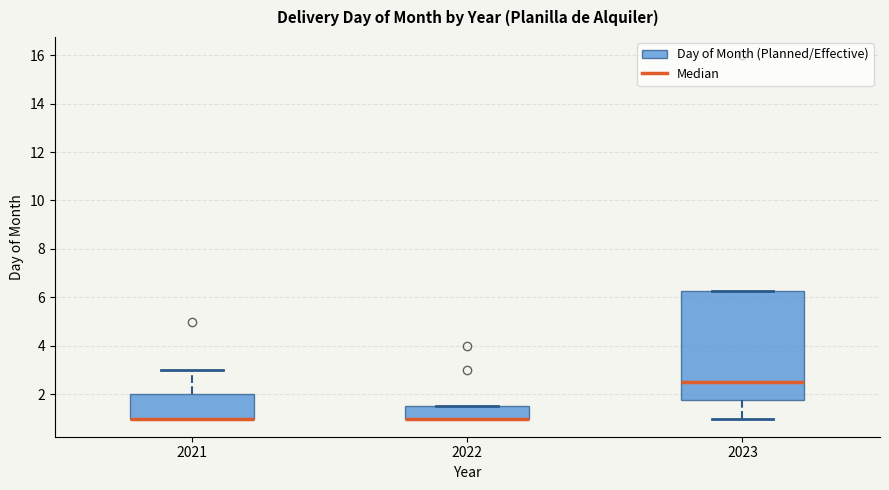

Reading left to right, transcribe this box plot: for each box, give where its median line is, the range the box spans, and where its two whiskers end, as read against the y-axis. The values are not printed on the chart, so give them approximately, as read against the axis.

2021: median 1.0 (drawn on the box's lower edge), box 1.0 to 2.0, whiskers 1.0 to 3.0
2022: median 1.0 (drawn on the box's lower edge), box 1.0 to 1.6, whiskers 1.0 to 1.6
2023: median 2.6, box 1.8 to 6.2, whiskers 1.0 to 6.2